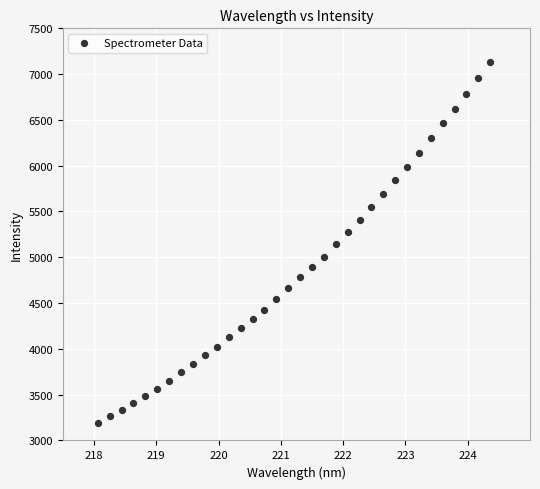

What is the range of X values (max minus min)?

6.3